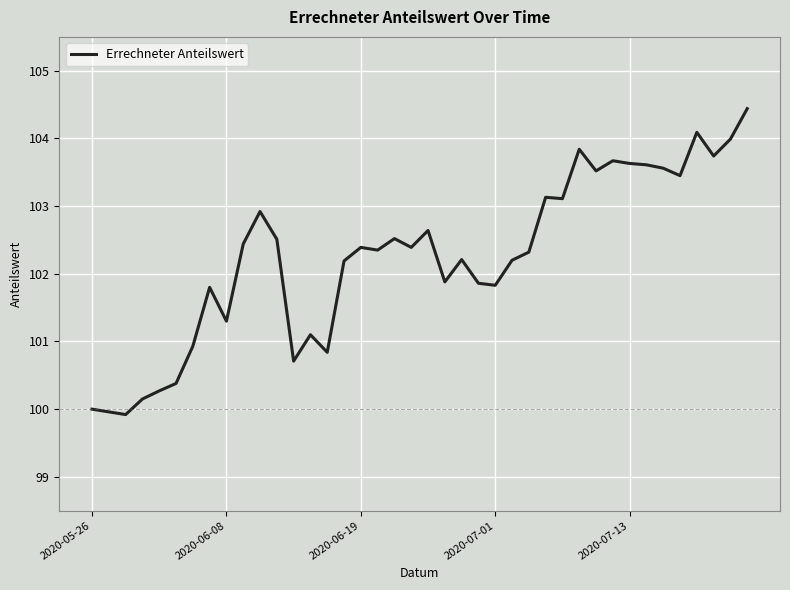

What is the difference between the maximum and minimum values?

4.5